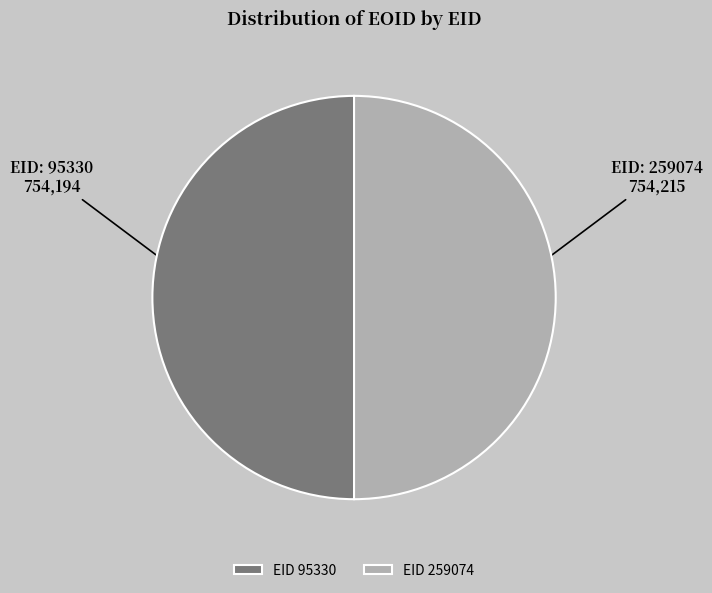

Combined, do EID 95330 and EID 259074 account for over 50%?

Yes